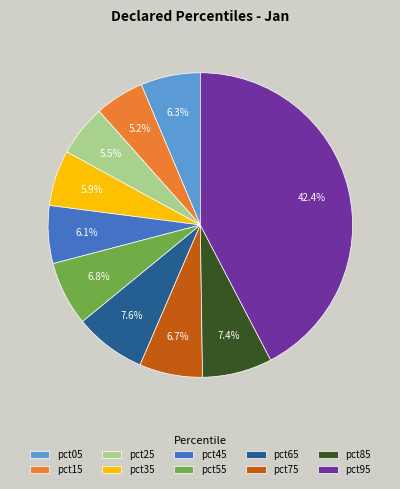

Which category has the biggest portion of the pie?

pct95